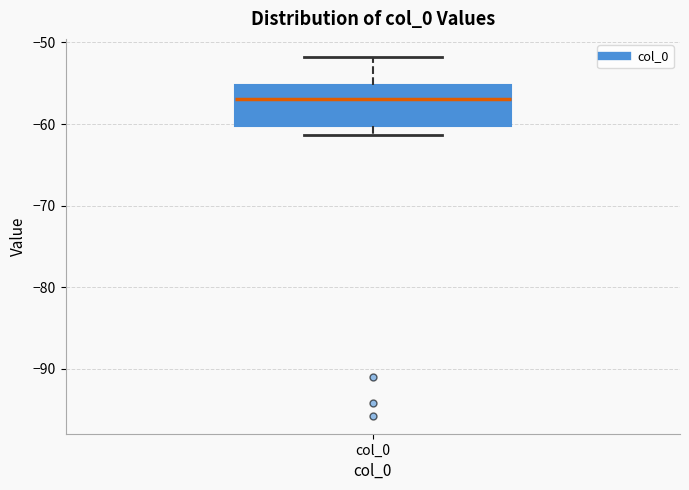

Read this box plot against the y-axis: the position of the median line, the range covered by the box, and the ends of both whiskers. The values are not printed on the chart, so give them approximately, as read against the axis.

median -57, box -60 to -55, whiskers -61 to -52